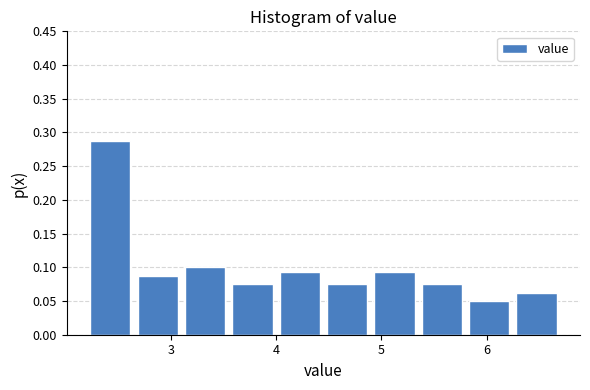

Over which range of the x-axis is the bar tallest?

2.20 to 2.65